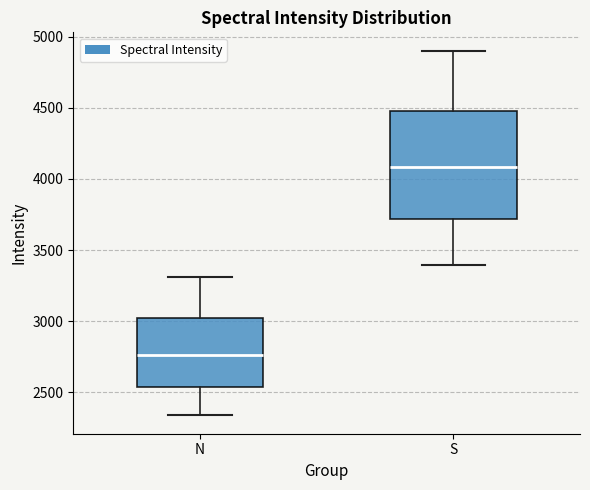

Where does the median line of the box for S sit on the y-axis? The values are not printed on the chart, so give them approximately, as read against the axis.

4100